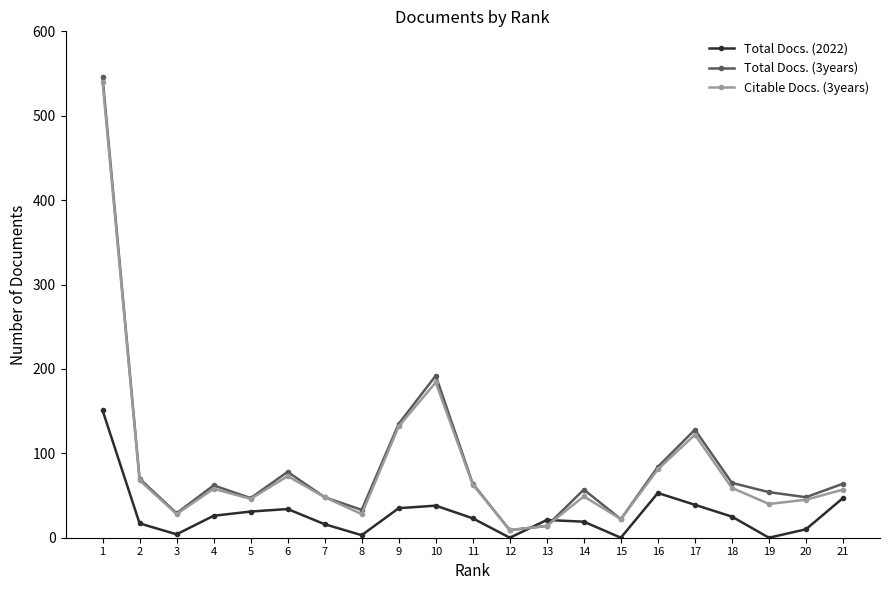

Which series has the widest spread of values?

Total Docs. (3years)